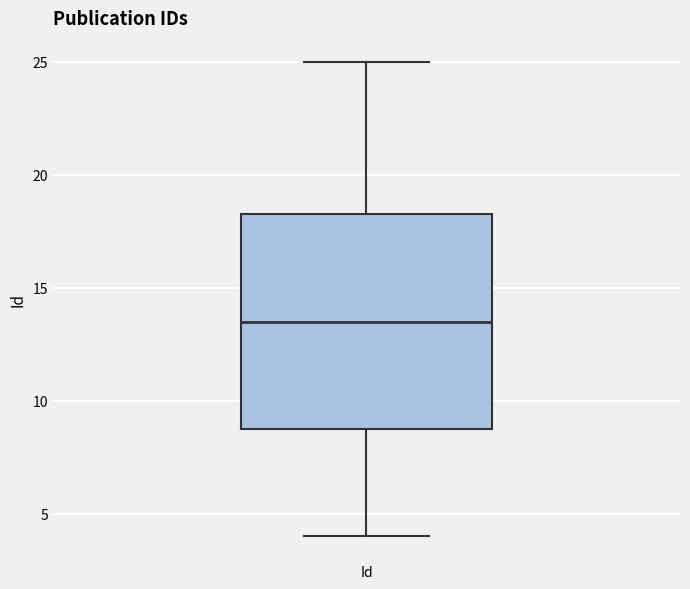

Transcribe this box plot: give where the median line is, the range the box spans, and where the two whiskers end, as read against the y-axis. The values are not printed on the chart, so give them approximately, as read against the axis.

median 13.5, box 9.0 to 18.5, whiskers 4.0 to 25.0